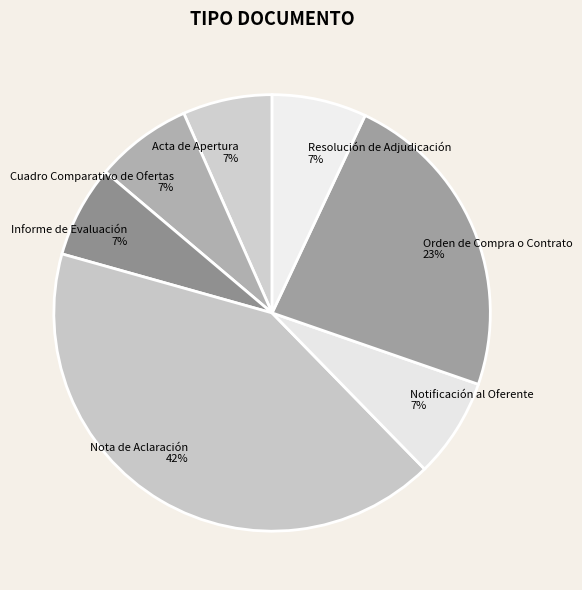

True or false: Cuadro Comparativo de Ofertas accounts for 7% of the total.

True